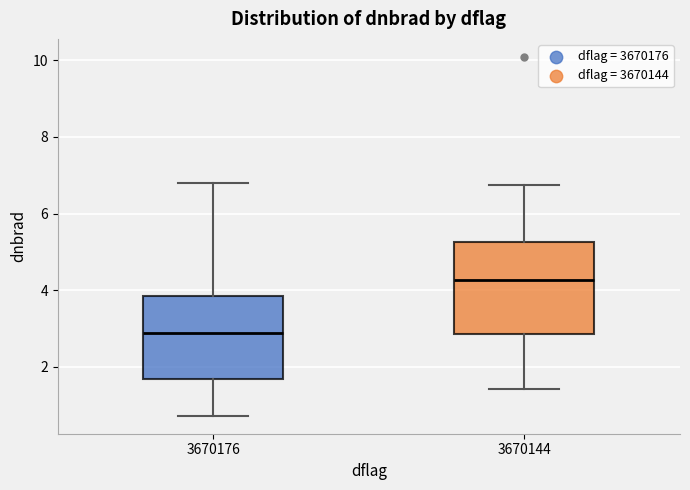

Which box's median line is the lowest?

3670176